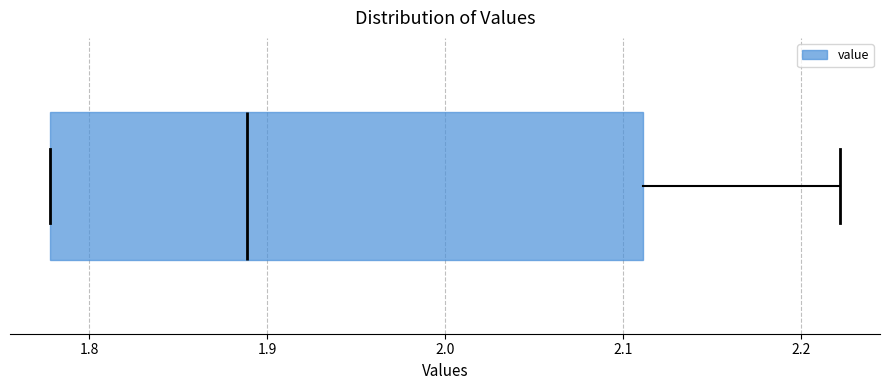

Read this box plot against the x-axis: the position of the median line, the range covered by the box, and the ends of both whiskers. The values are not printed on the chart, so give them approximately, as read against the axis.

median 1.89, box 1.78 to 2.11, whiskers 1.78 to 2.22